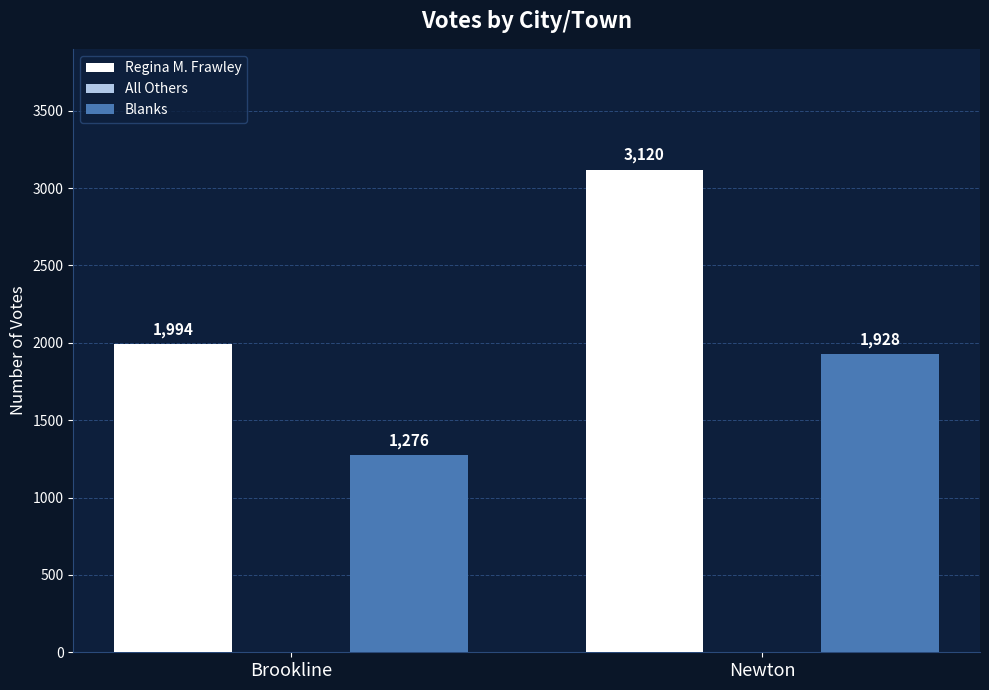

How many bars are there in total?

4